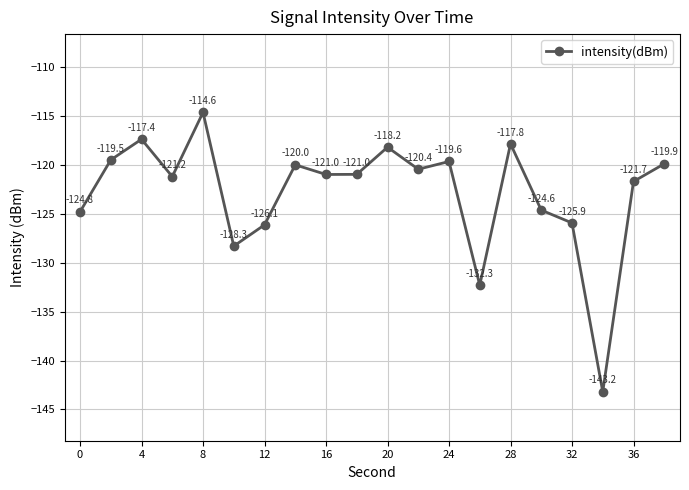

How many series are shown in this chart?

1